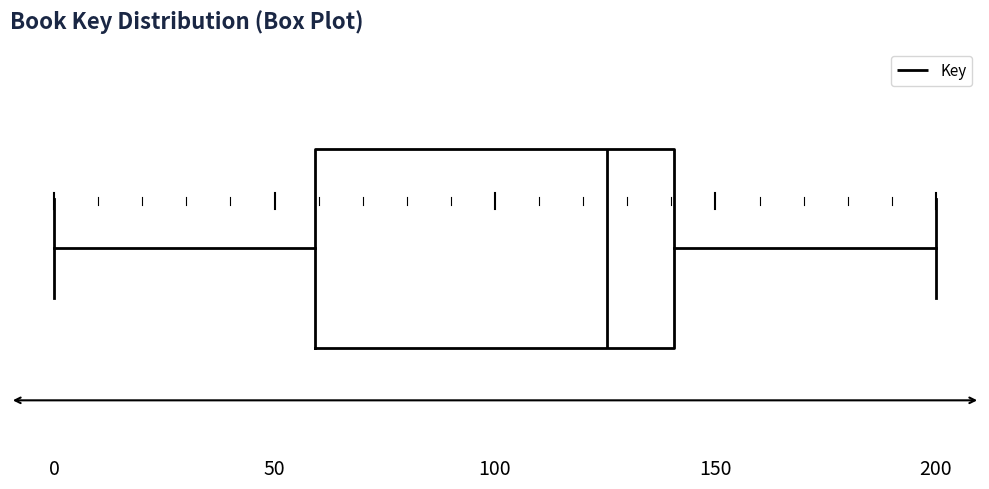

Transcribe this box plot: give where the median line is, the range the box spans, and where the two whiskers end, as read against the x-axis. The values are not printed on the chart, so give them approximately, as read against the axis.

median 125, box 60 to 140, whiskers 0 to 200